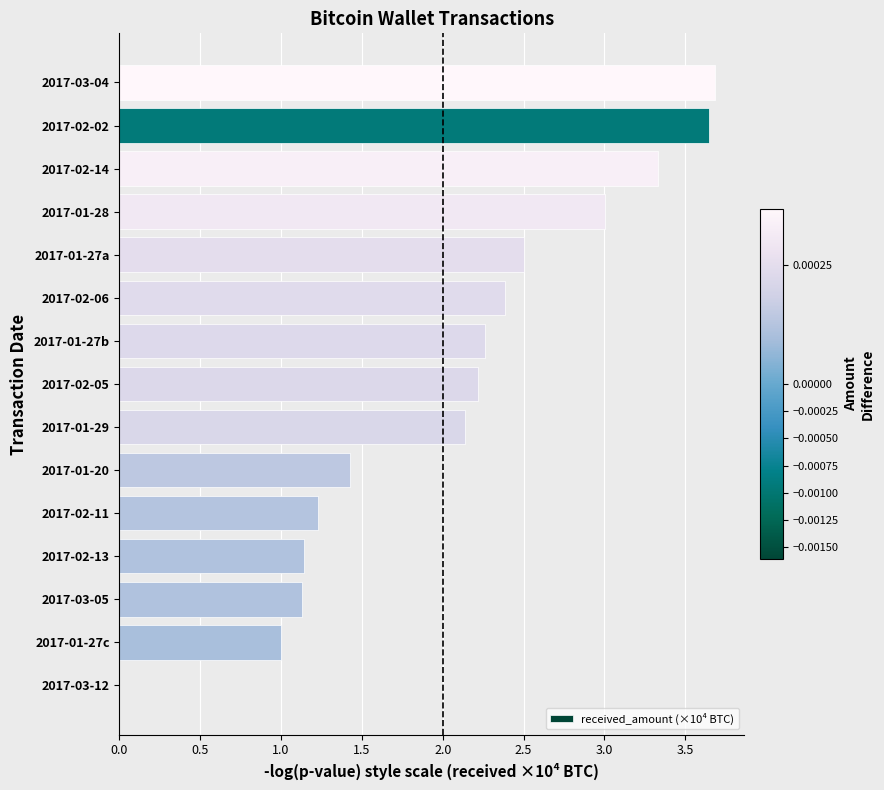

What is the change in value from 2017-02-13 to 2017-01-29?

+1.0